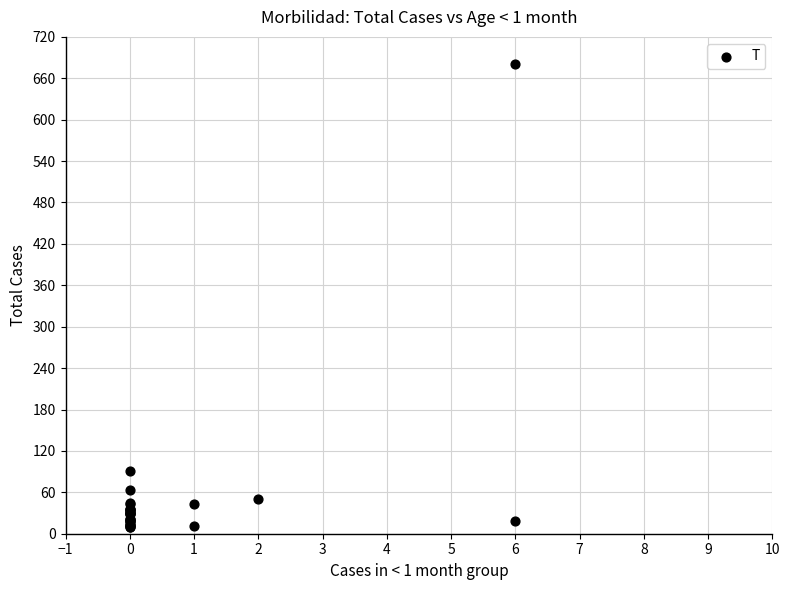

What Y value in the scatter plot is closest to 345?

91